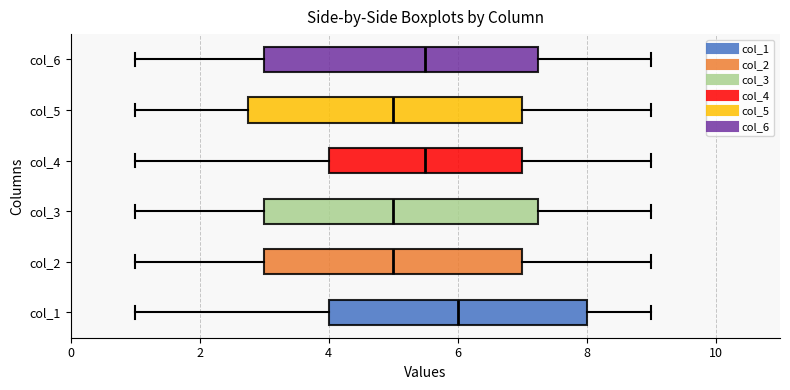

Reading bottom to top, read every box against the x-axis: the position of its median line, the range the box covers, and the ends of its whiskers. The values are not printed on the chart, so give them approximately, as read against the axis.

col_1: median 6.0, box 4.0 to 8.0, whiskers 1.0 to 9.0
col_2: median 5.0, box 3.0 to 7.0, whiskers 1.0 to 9.0
col_3: median 5.0, box 3.0 to 7.2, whiskers 1.0 to 9.0
col_4: median 5.6, box 4.0 to 7.0, whiskers 1.0 to 9.0
col_5: median 5.0, box 2.8 to 7.0, whiskers 1.0 to 9.0
col_6: median 5.6, box 3.0 to 7.2, whiskers 1.0 to 9.0